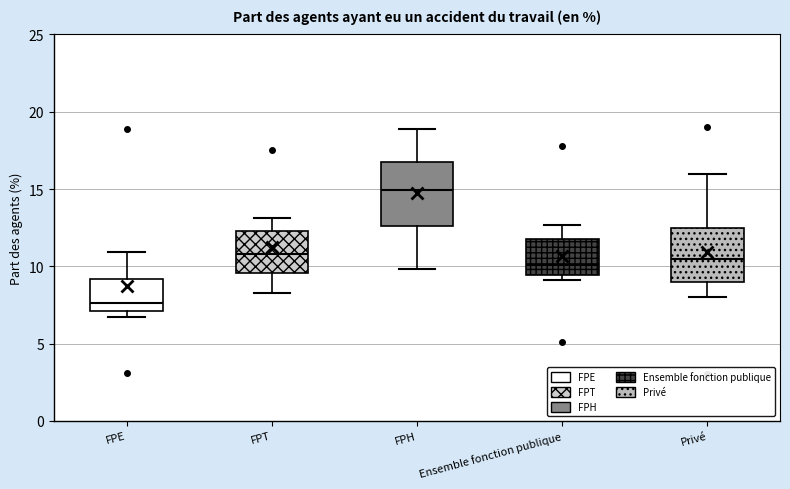

Which box has the highest median line?

FPH